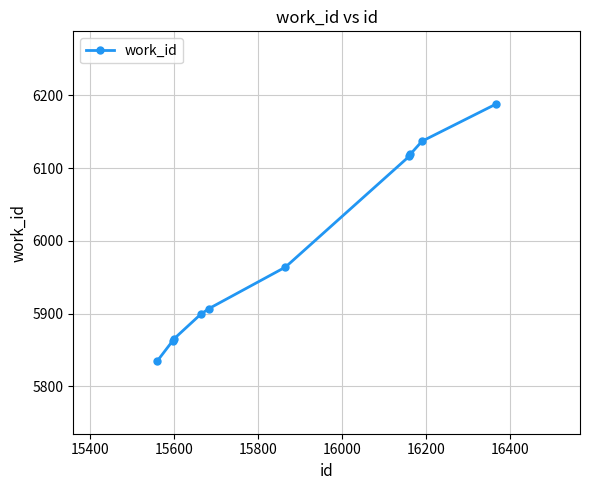

How many categories are shown in the chart?

10